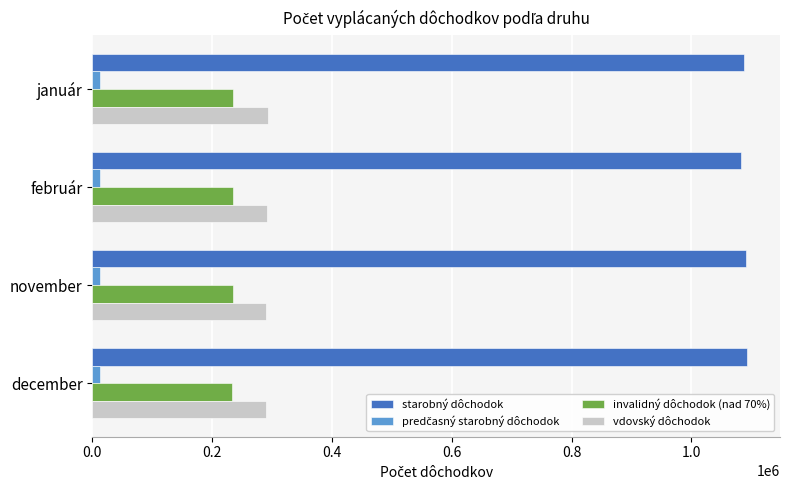

The starobný dôchodok series shows 330413 at január. True or false?

False